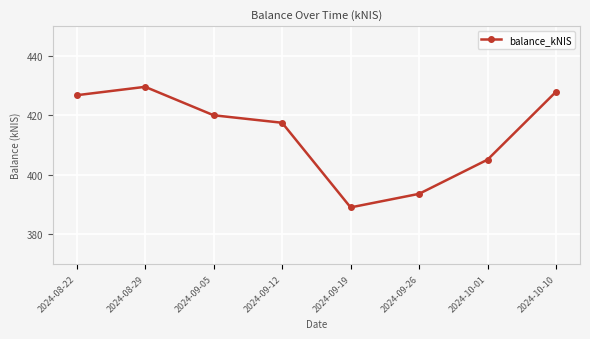

What is the sum of the values at 2024-09-05 and 2024-09-12?

837.6